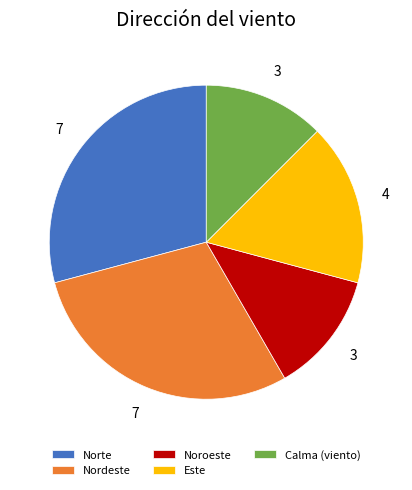

How many segments does this pie chart have?

5